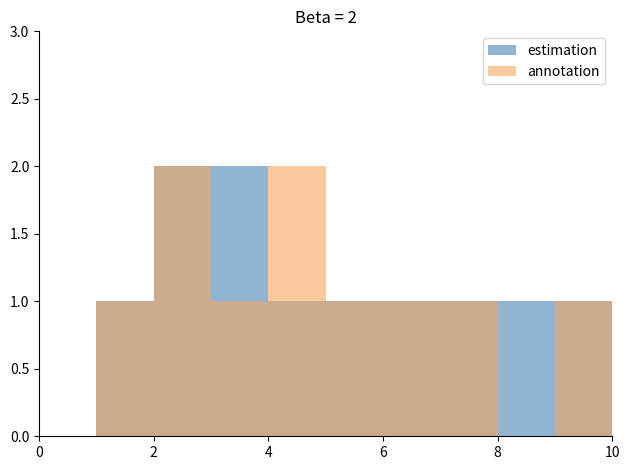

What is the maximum value shown in the chart?

2